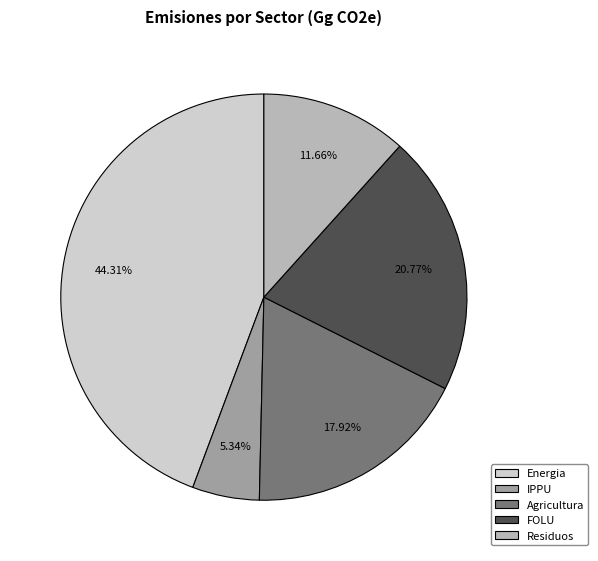

Count the number of slices in the pie.

5